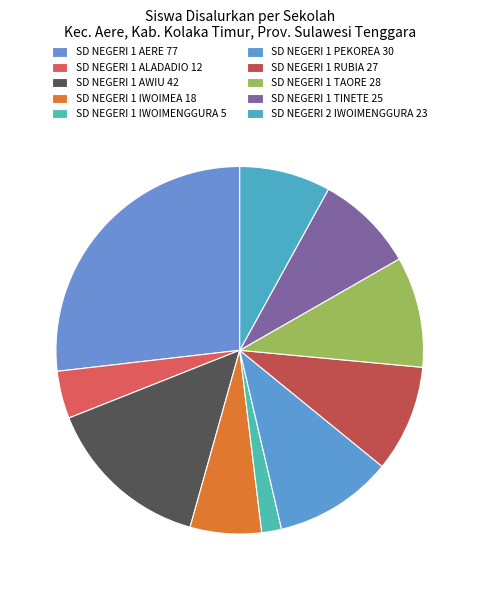

What is the ratio of the value at SD NEGERI 1 PEKOREA to the value at SD NEGERI 1 IWOIMENGGURA?

6.0